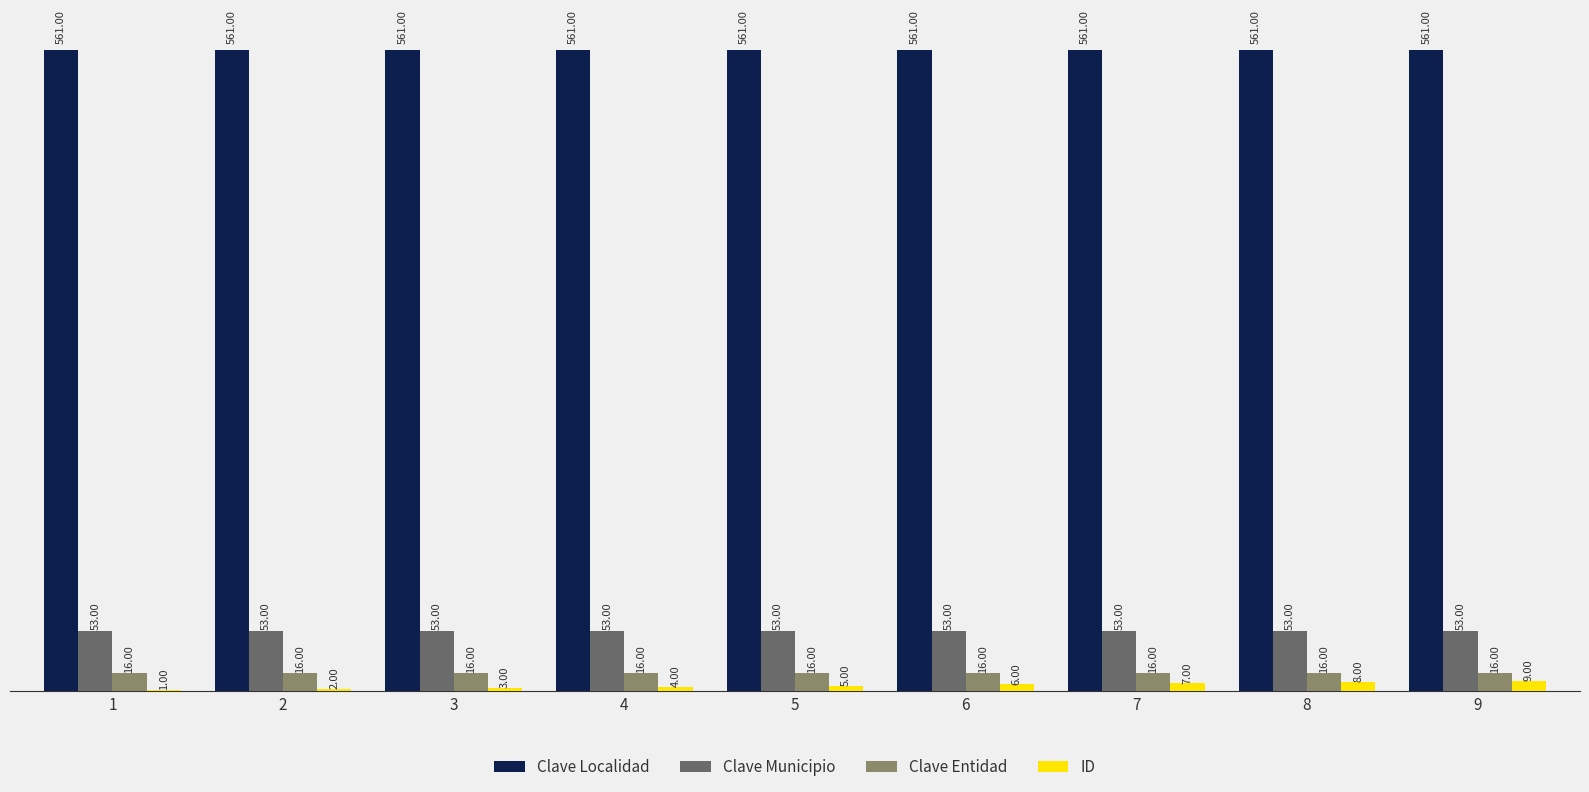

How many data points does each series have?

9